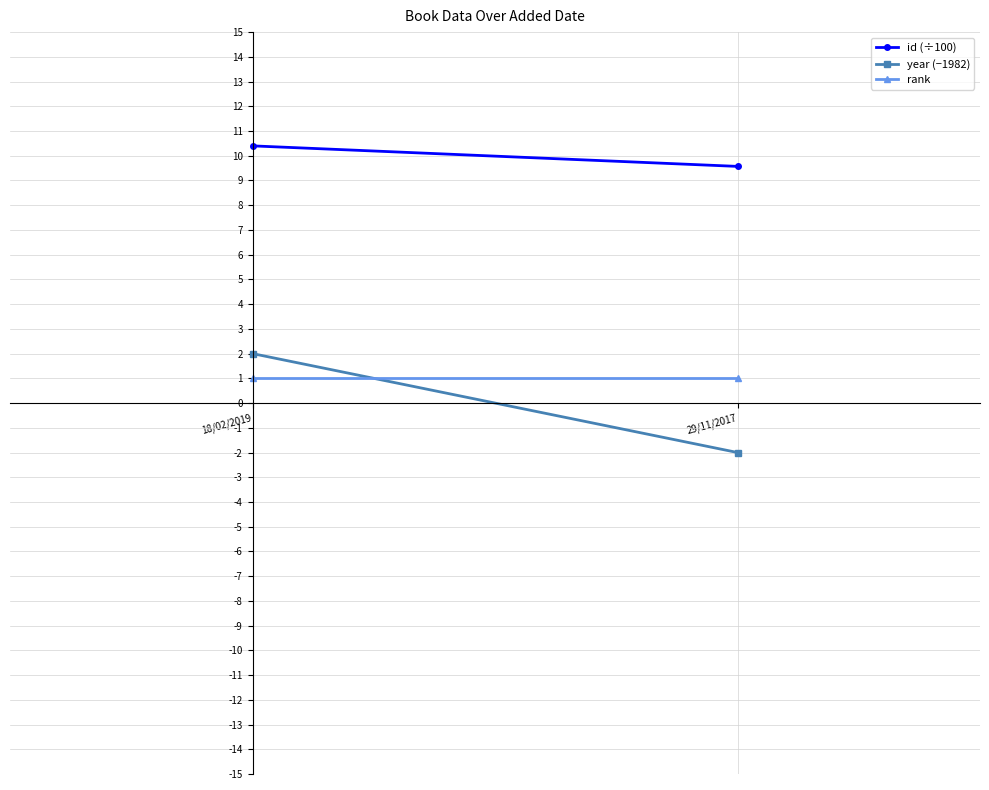

How many values in the year (−1982) series are below 2?

1